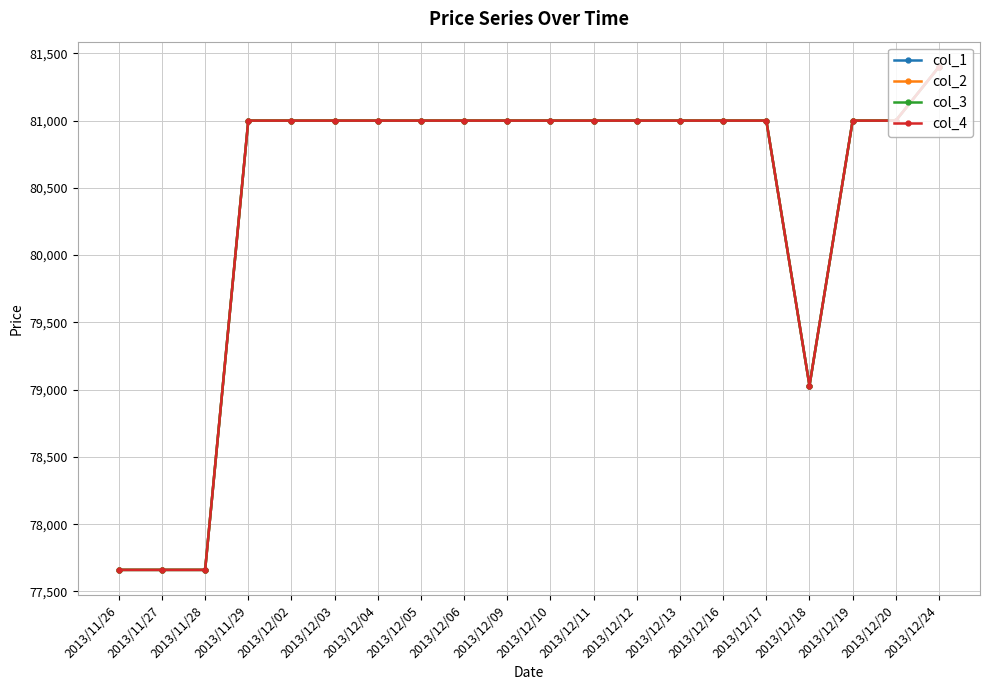

What is the value of the col_2 point at the 8th from the left?

81000